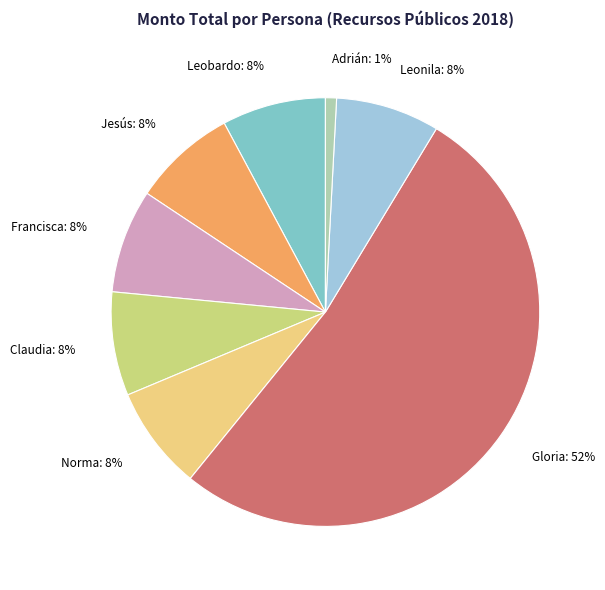

To the nearest percent, what is the average slice percentage?

12%